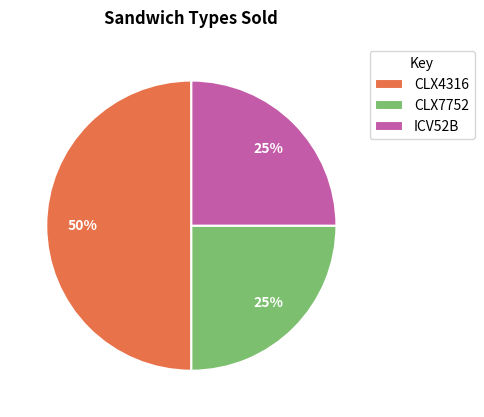

To the nearest percent, what is the average slice percentage?

33%